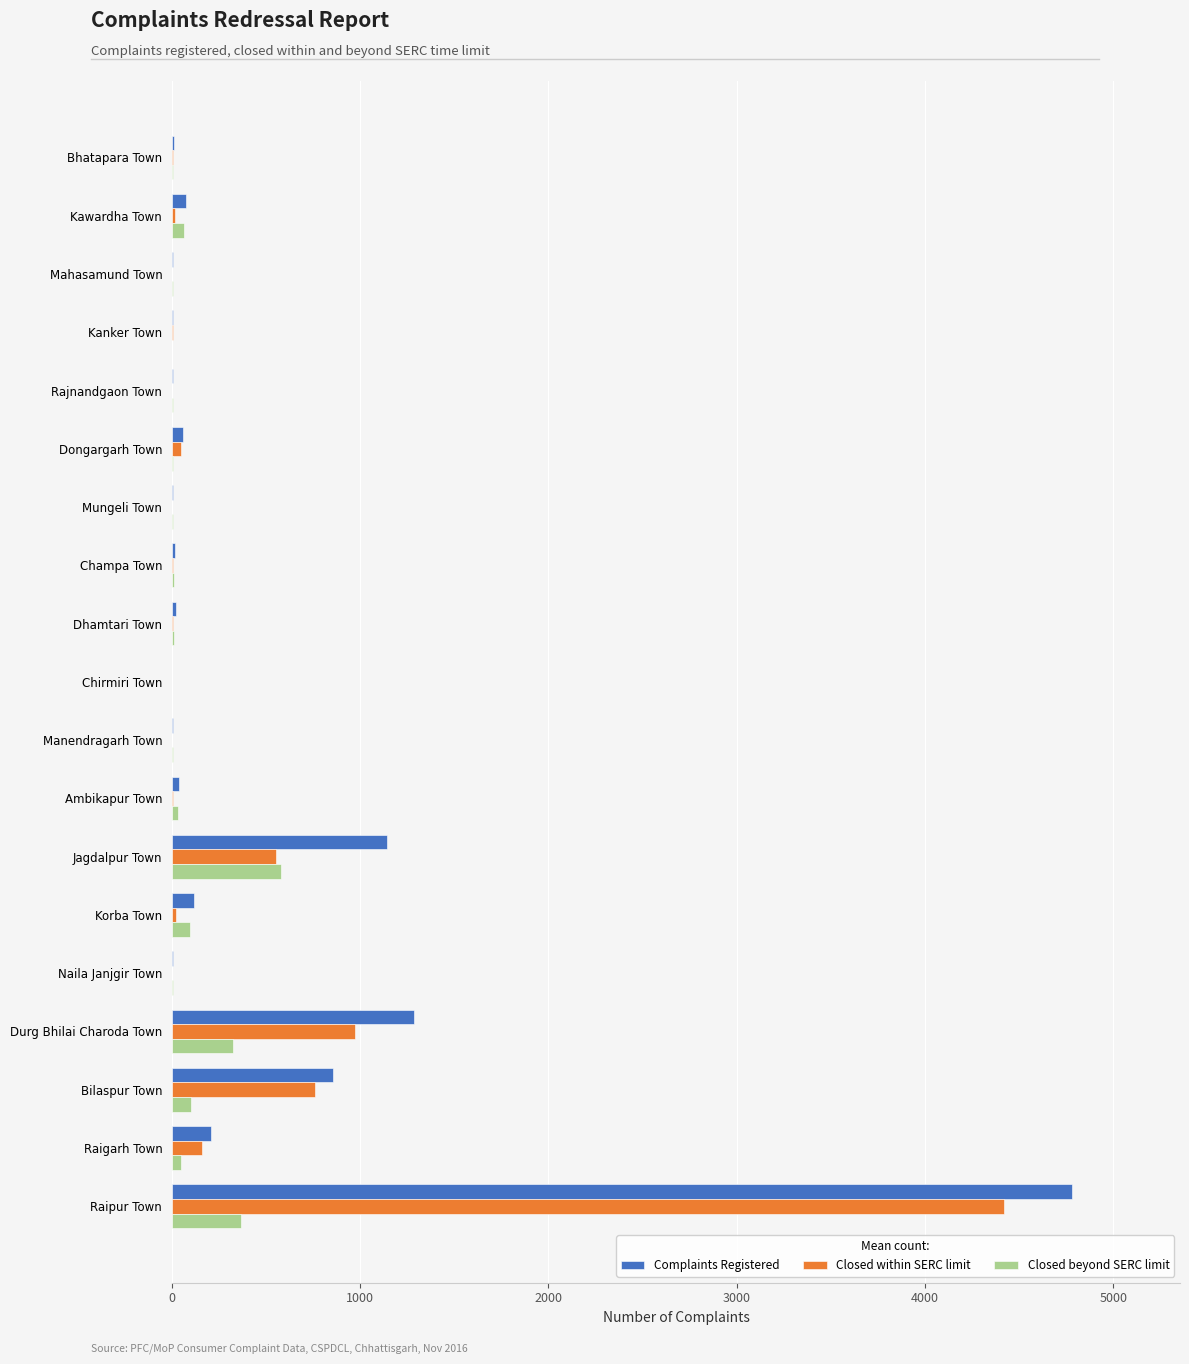

Where is Complaints Registered nearest to the value 2391?

Durg Bhilai Charoda Town